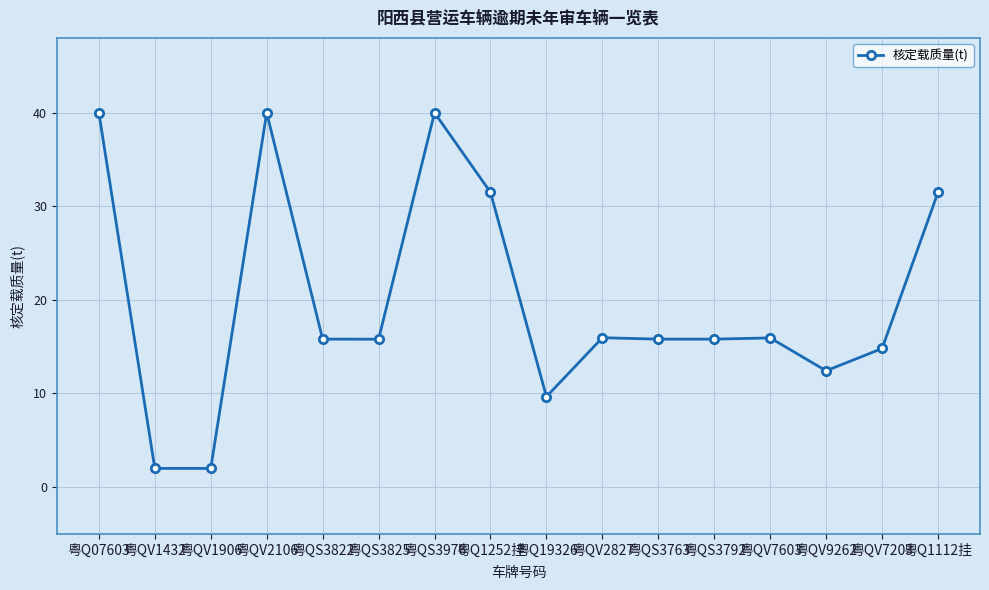

Approximately how many times larger is the value at 粤QS3976 compared to 粤Q07603?

1.0